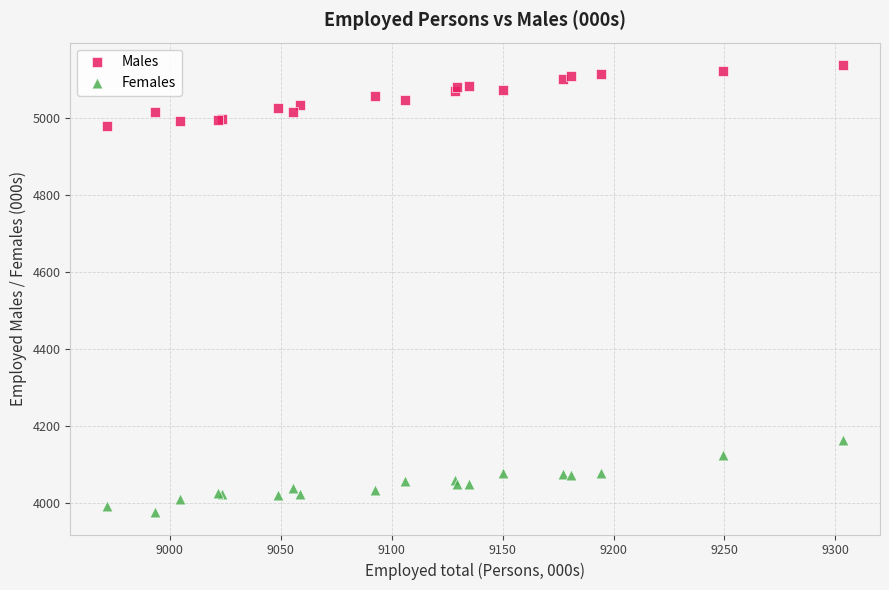

Which series contains the highest Y value?

Males